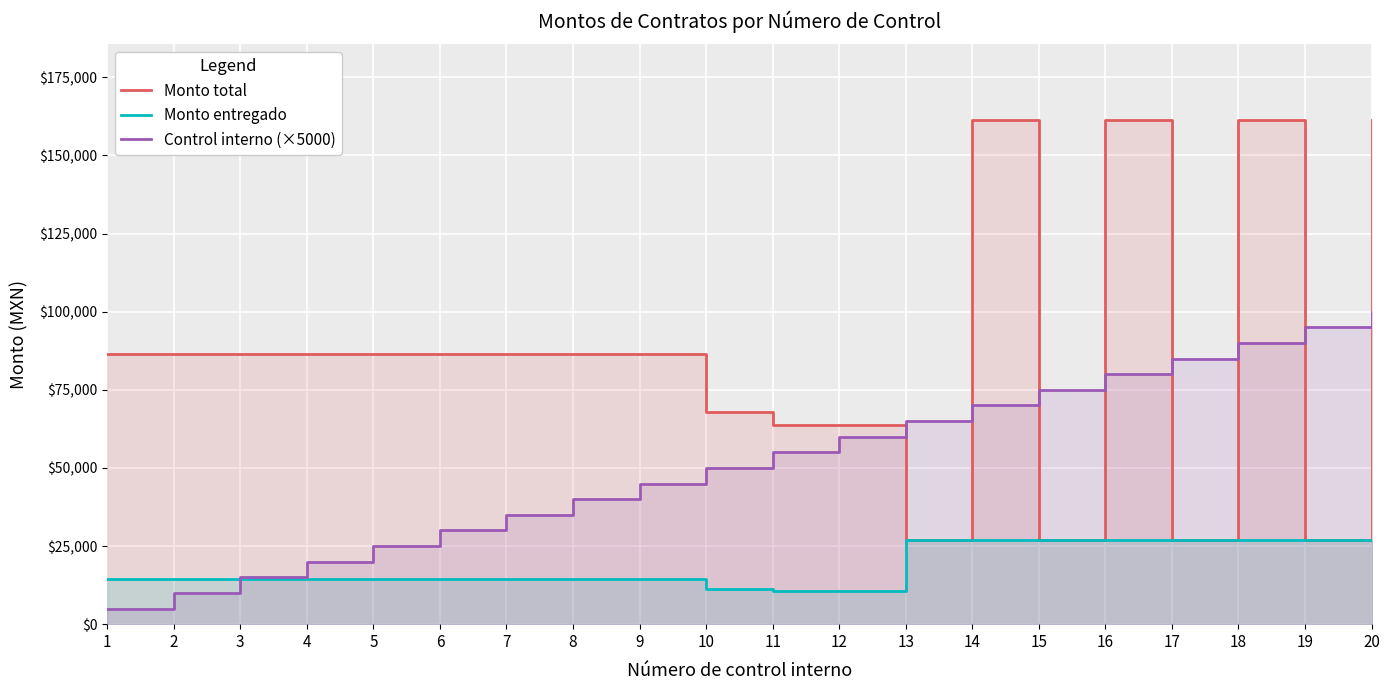

True or false: Control interno (×5000) has a value of 55000.0 at 11.

True